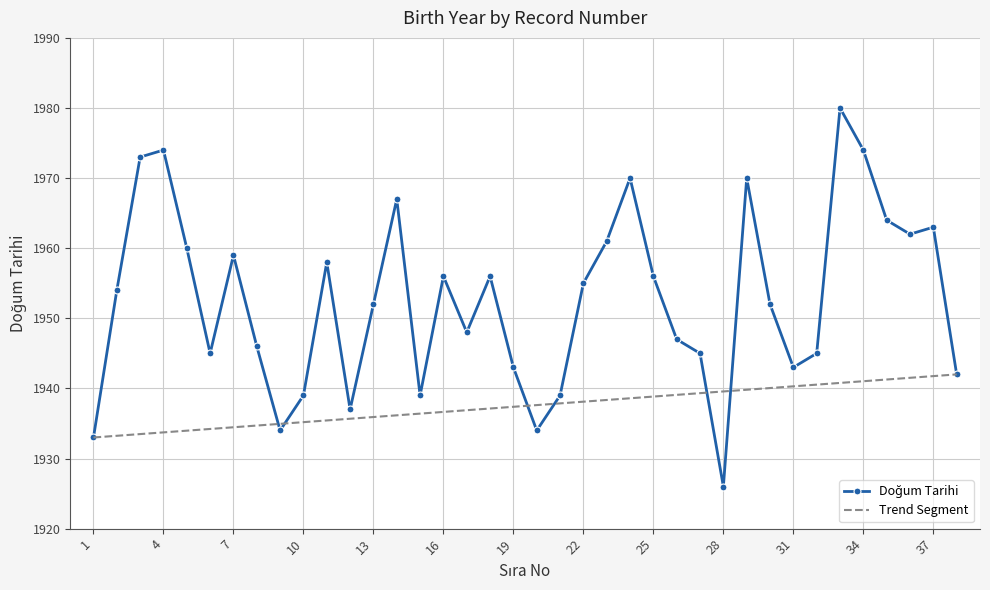

Which category has the lowest value across all series?

28